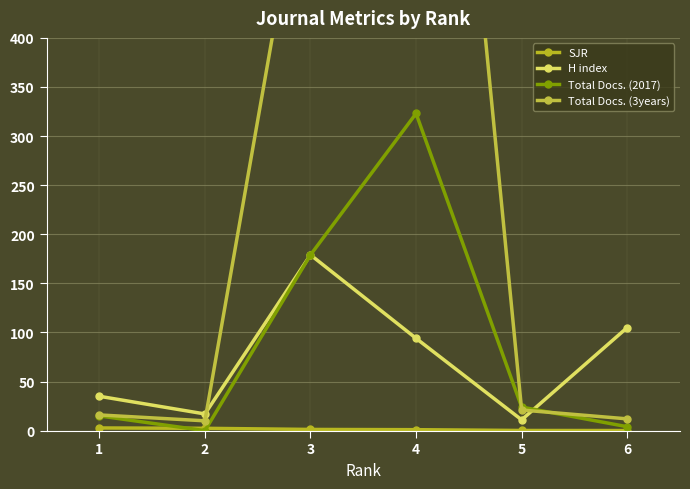

What is the value of the H index point at the 3rd from the left?

179.0